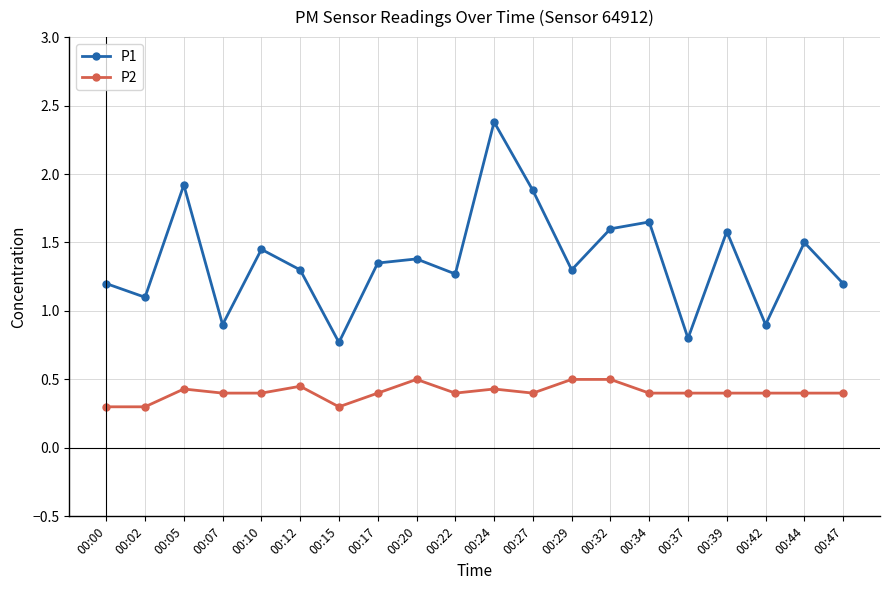

Which series has the widest spread of values?

P1